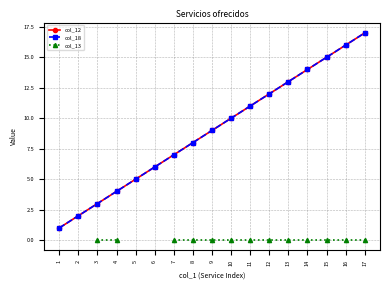

Which series changed the most between 1 and 13?

col_12